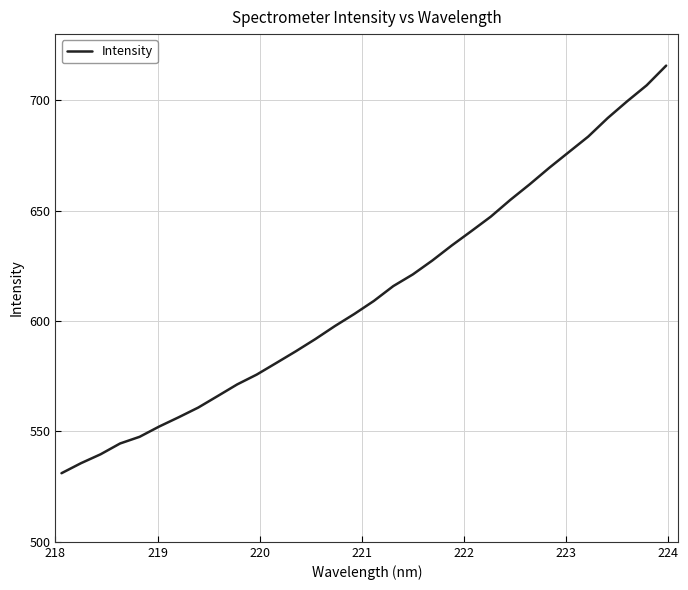

What is the greatest value displayed?

715.7